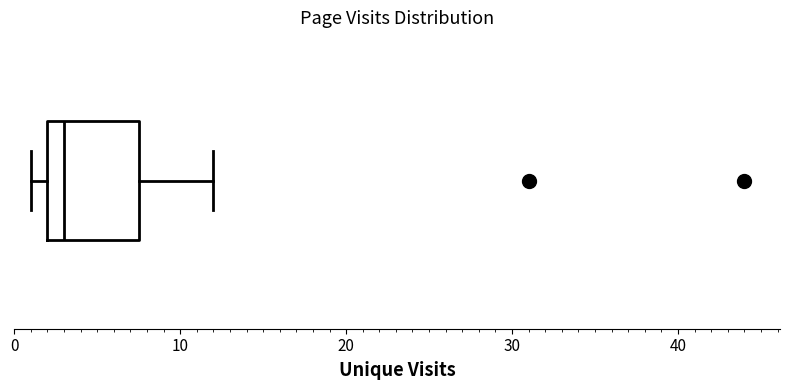

Read this box plot against the x-axis: the position of the median line, the range covered by the box, and the ends of both whiskers. The values are not printed on the chart, so give them approximately, as read against the axis.

median 3, box 2 to 8, whiskers 1 to 12